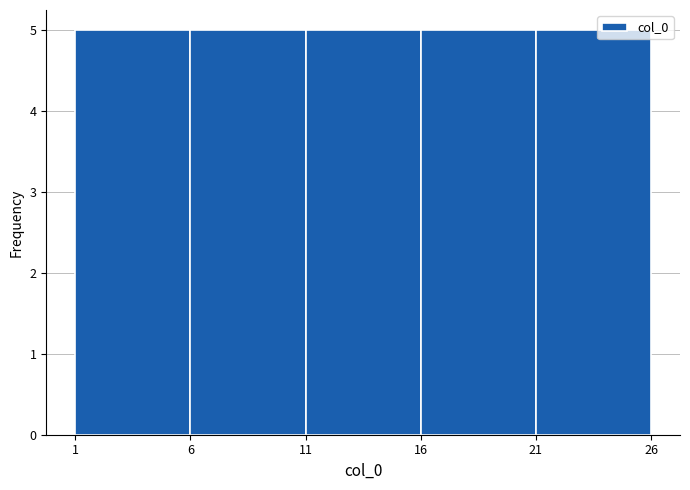

Reading left to right, transcribe this chart: for each bar, give the range it covers on the x-axis and its height. The values are not printed on the chart, so give them approximately, as read against the axis.

1 to 6: 5
6 to 11: 5
11 to 16: 5
16 to 21: 5
21 to 26: 5